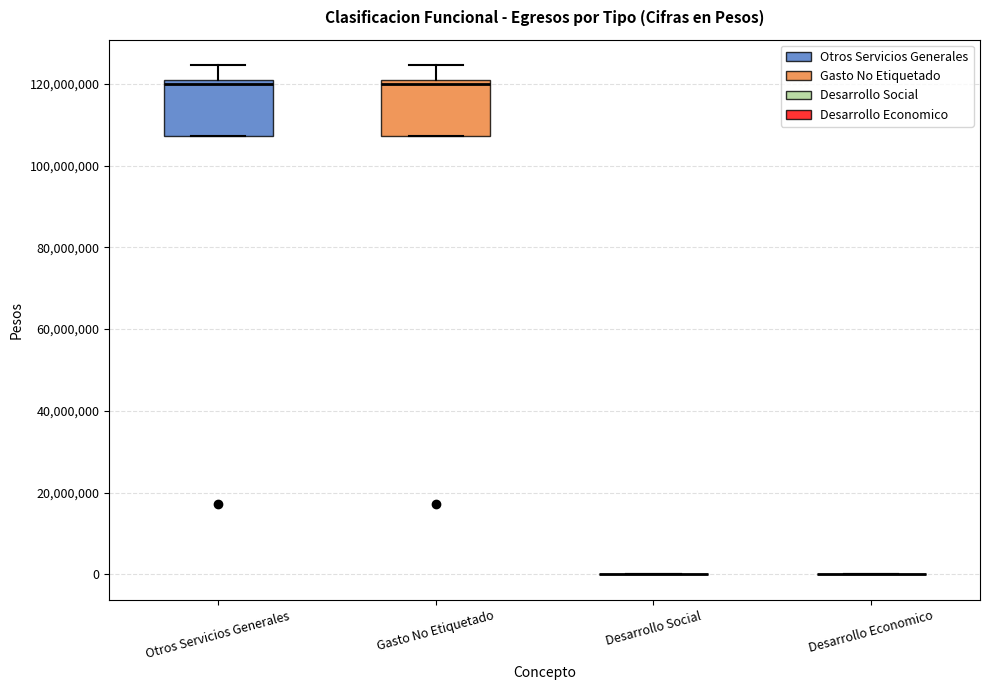

Reading left to right, transcribe this box plot: for each box, give where its median line is, the range the box spans, and where its two whiskers end, as read against the y-axis. The values are not printed on the chart, so give them approximately, as read against the axis.

Otros Servicios Generales: median 120000000 (just below the box's upper edge), box 108000000 to 120000000, whiskers 108000000 to 124000000
Gasto No Etiquetado: median 120000000 (just below the box's upper edge), box 108000000 to 120000000, whiskers 108000000 to 124000000
Desarrollo Social: box collapsed to a line at 0, whiskers 0 to 0
Desarrollo Economico: box collapsed to a line at 0, whiskers 0 to 0